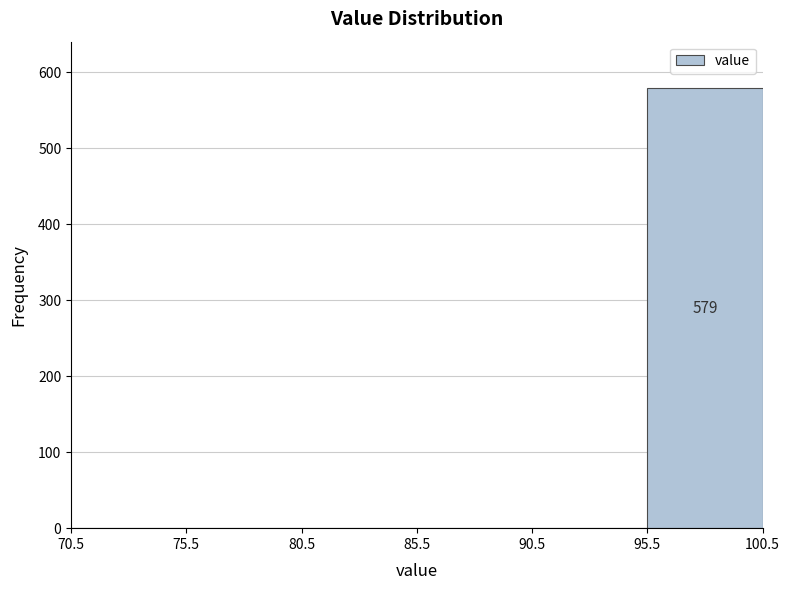

Which range on the x-axis has the tallest bar?

95.5 to 100.5